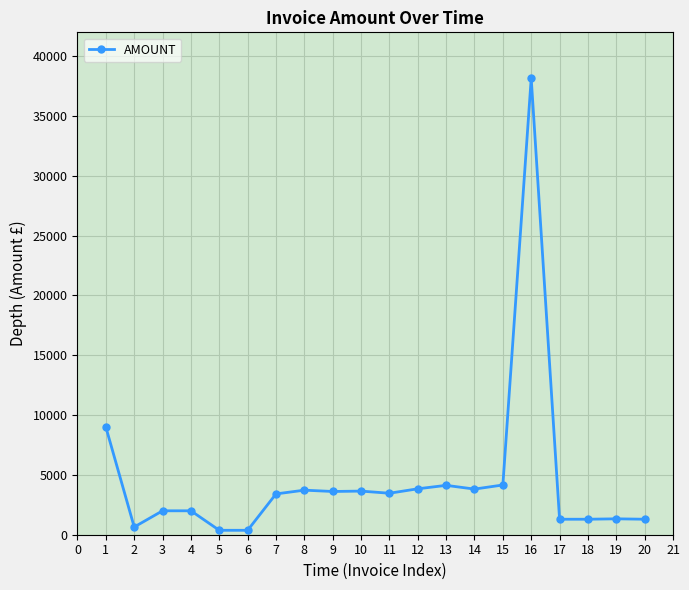

How many data points does each series have?

20